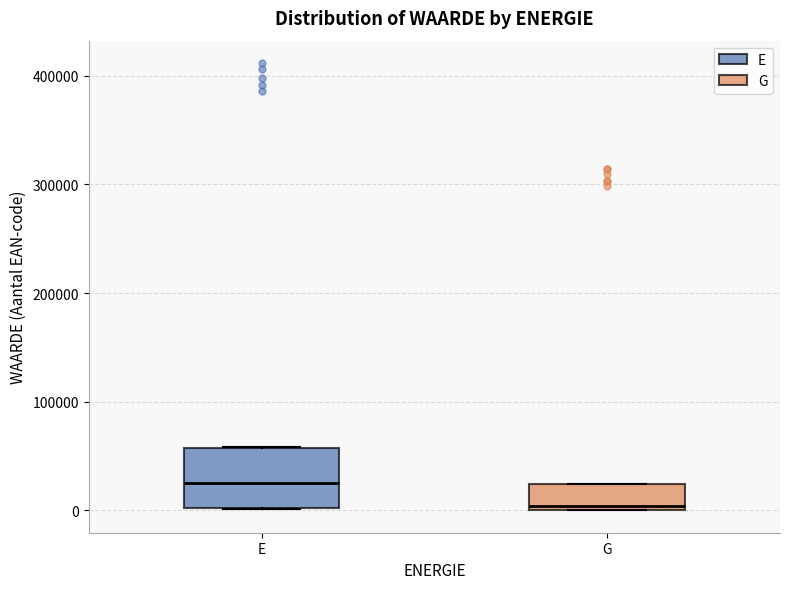

Reading left to right, read every box against the y-axis: the position of its median line, the range the box covers, and the ends of its whiskers. The values are not printed on the chart, so give them approximately, as read against the axis.

E: median 20000, box 0 to 60000, whiskers 0 to 60000
G: median 0 (just above the box's lower edge), box 0 to 20000, whiskers 0 to 20000